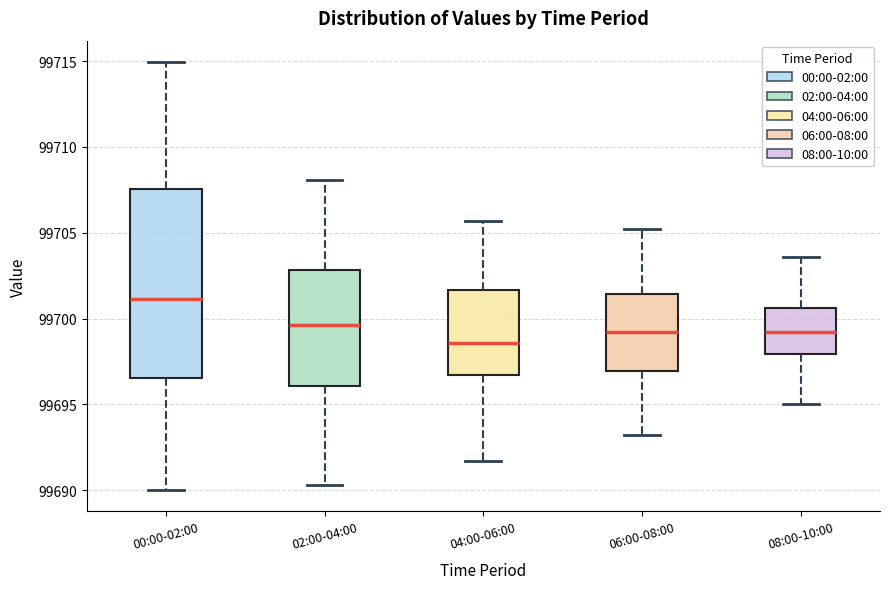

Reading left to right, read every box against the y-axis: the position of its median line, the range the box covers, and the ends of its whiskers. The values are not printed on the chart, so give them approximately, as read against the axis.

00:00-02:00: median 99701.0, box 99696.5 to 99707.5, whiskers 99690.0 to 99715.0
02:00-04:00: median 99699.5, box 99696.0 to 99703.0, whiskers 99690.5 to 99708.0
04:00-06:00: median 99698.5, box 99696.5 to 99701.5, whiskers 99691.5 to 99705.5
06:00-08:00: median 99699.0, box 99697.0 to 99701.5, whiskers 99693.0 to 99705.0
08:00-10:00: median 99699.5, box 99698.0 to 99700.5, whiskers 99695.0 to 99703.5